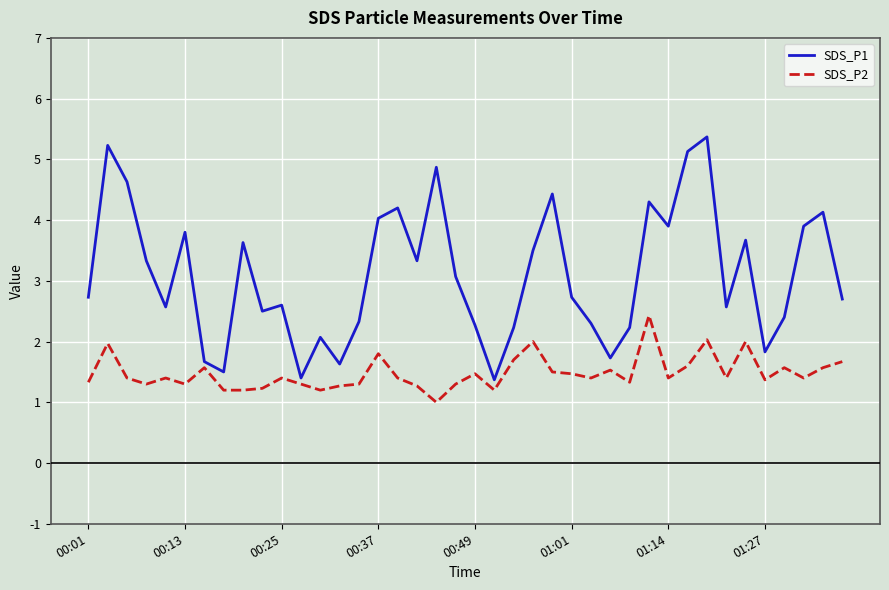

What is the difference between the maximum and second lowest values in the SDS_P2 series?

1.2